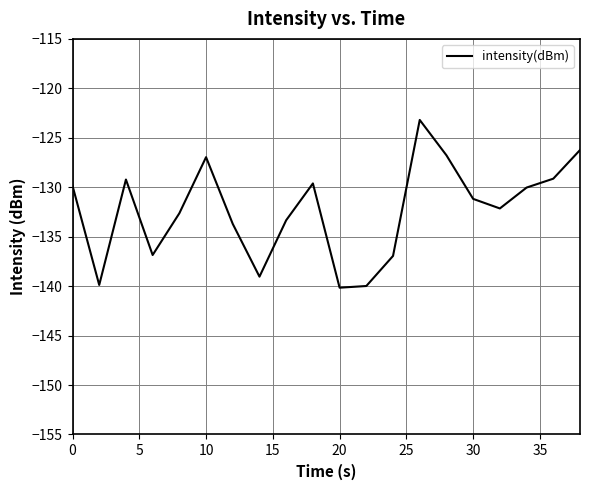

Count the number of values greater than -131.

9